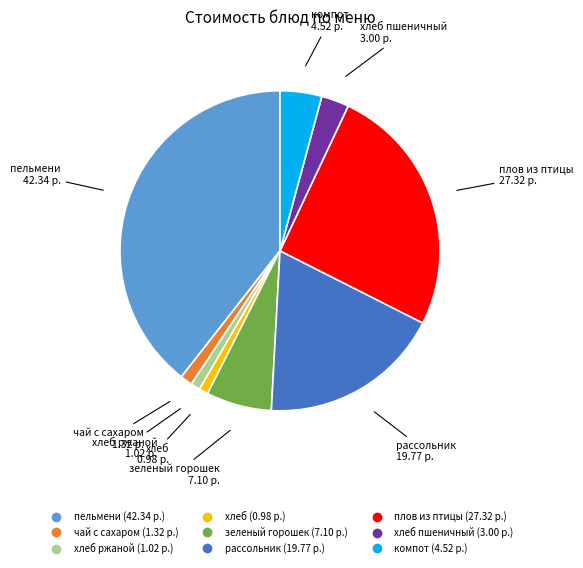

Is there any slice that represents more than half of the pie?

No